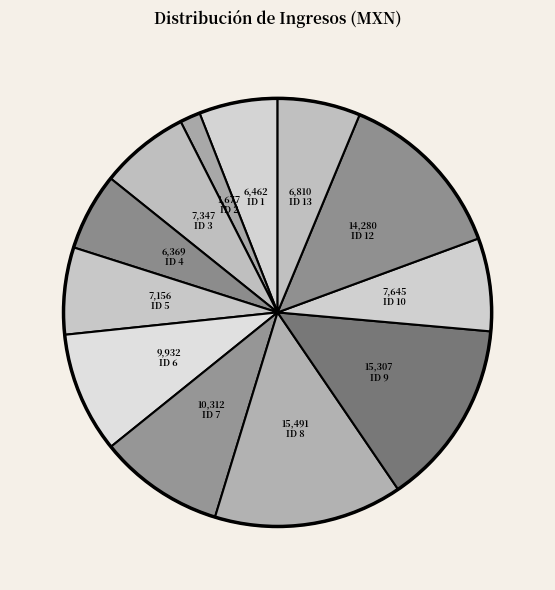

What is the total percentage of ID 3 and ID 4?

12.6%